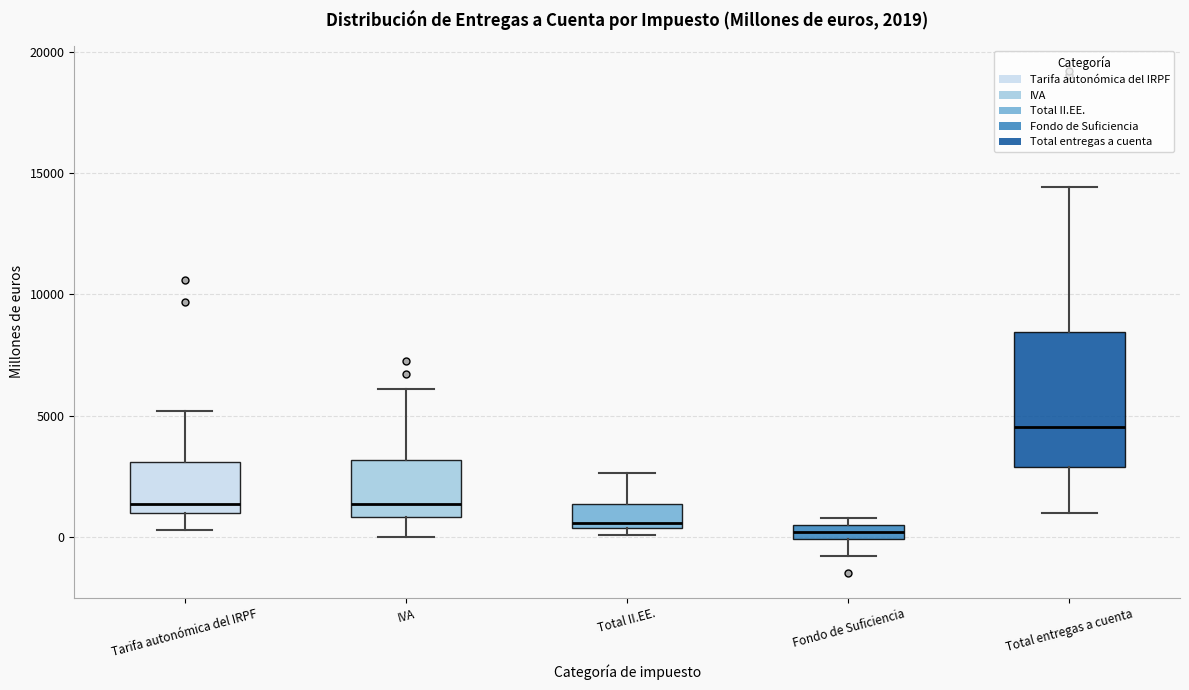

Which box has the highest median line?

Total entregas a cuenta